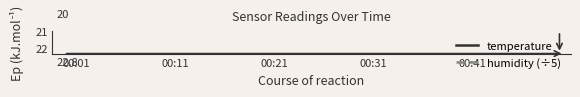

Reading right to left, transcribe all the data shown in this chart.

temperature: 22.8	22.9	22.8	22.9	22.8	22.9	23.0	23.0	23.1	23.1	23.1	23.1	23.1	23.2	23.3	23.3	23.3	23.4	23.4	23.5
humidity (÷5): 20.0	20.0	20.0	20.0	20.0	20.0	20.0	20.0	20.0	20.0	20.0	20.0	20.0	20.0	20.0	20.0	20.0	20.0	20.0	20.0